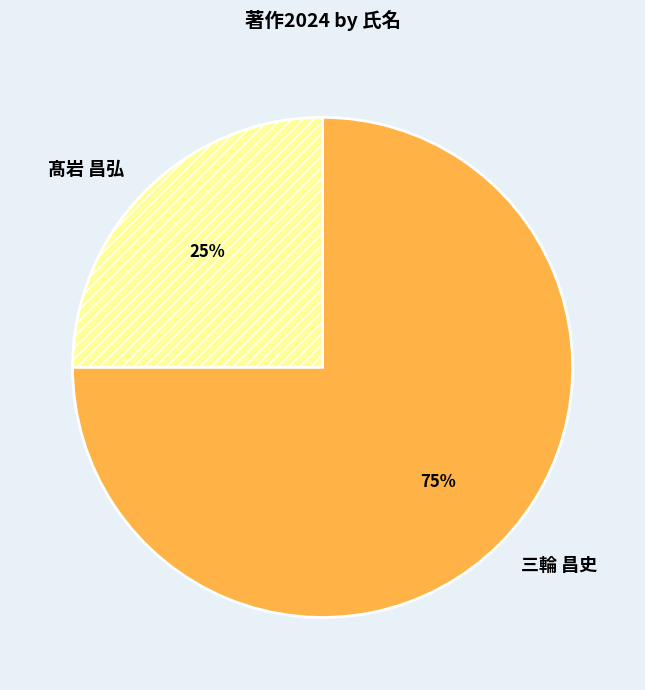

Between 三輪 昌史 and 髙岩 昌弘, which is larger?

三輪 昌史